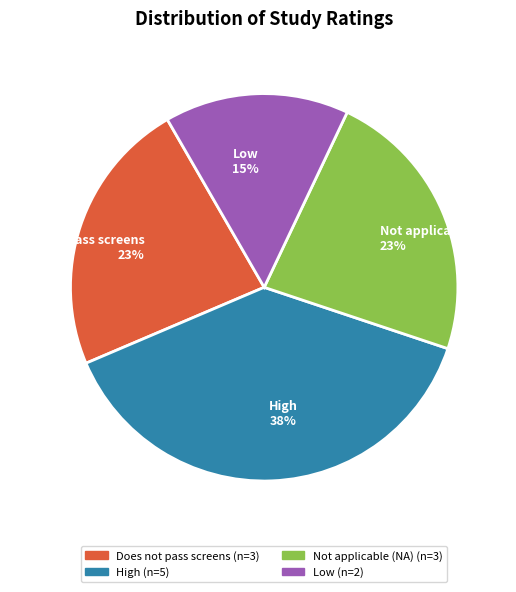

Is the sum of Not applicable (NA) 23% and Low 15% greater than half?

No